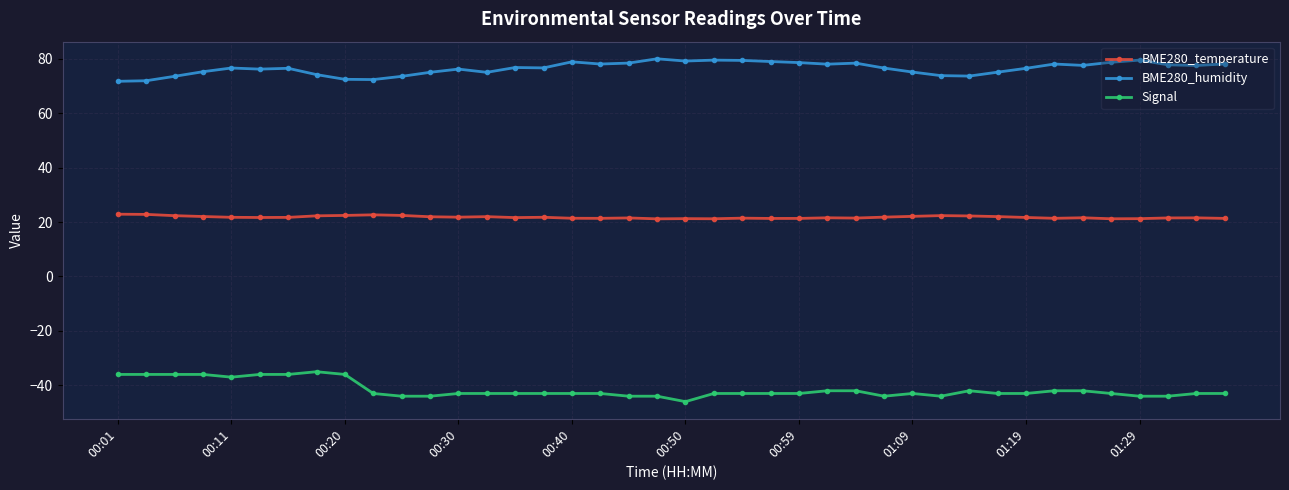

Count the number of data series in this chart.

3